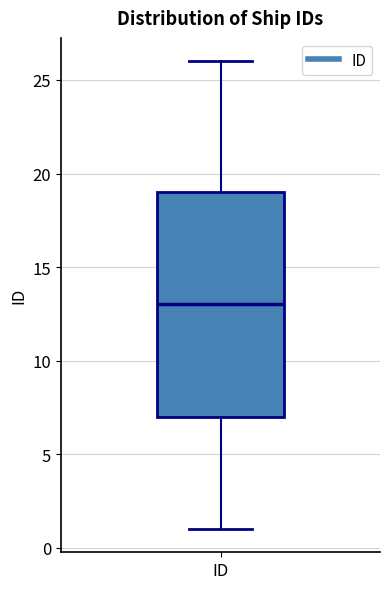

Where does the median line of the box for ID sit on the y-axis? The values are not printed on the chart, so give them approximately, as read against the axis.

13